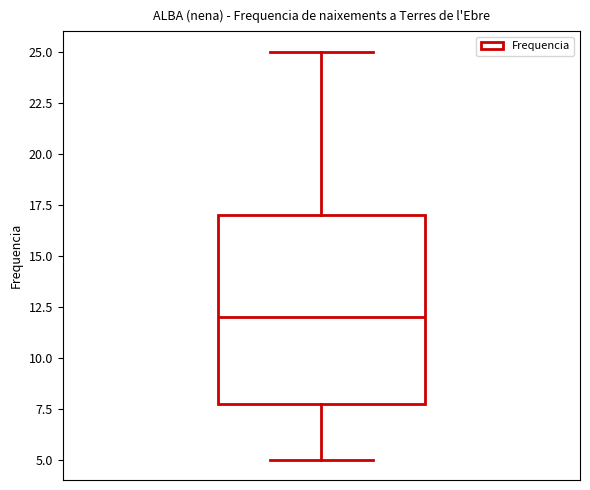

Where does the lower whisker of the box end on the y-axis? The values are not printed on the chart, so give them approximately, as read against the axis.

5